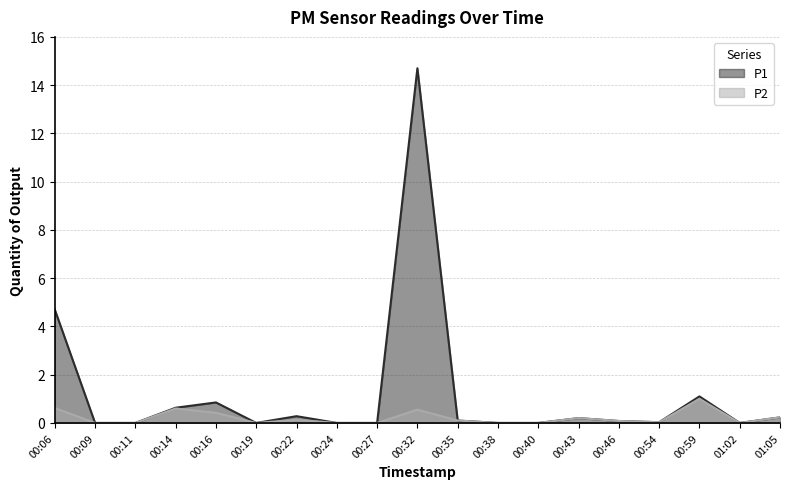

Which has a higher value, 00:54 or 00:59?

00:59